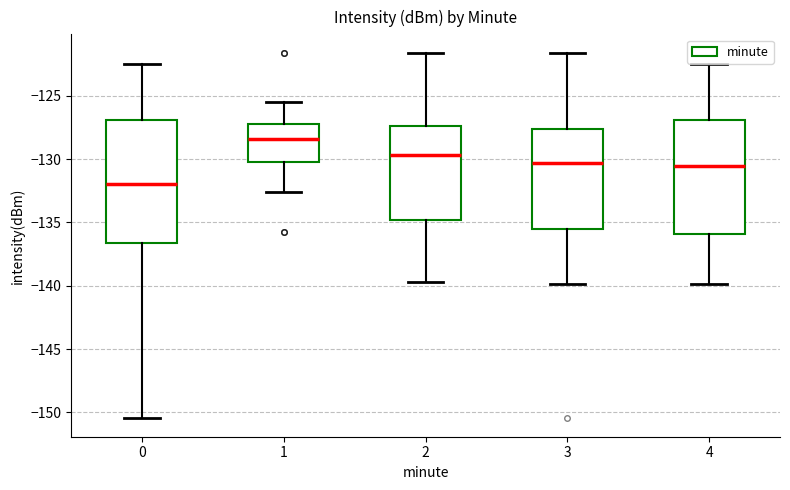

Which box has the highest median line?

1